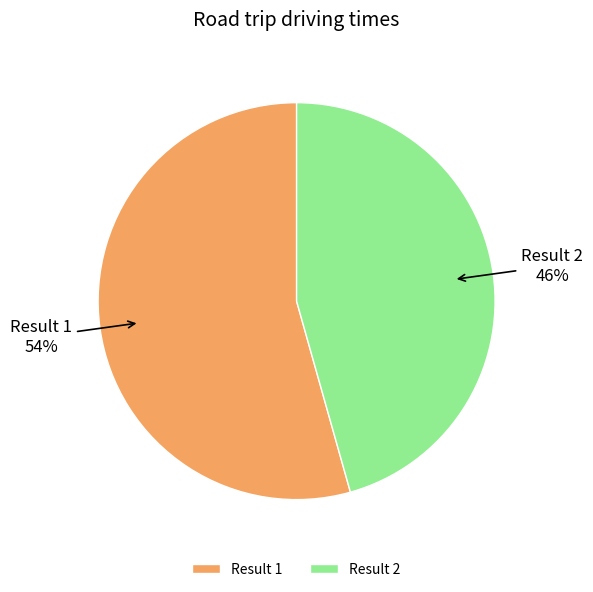

To the nearest percent, what percentage of the pie is Result 2?

46%